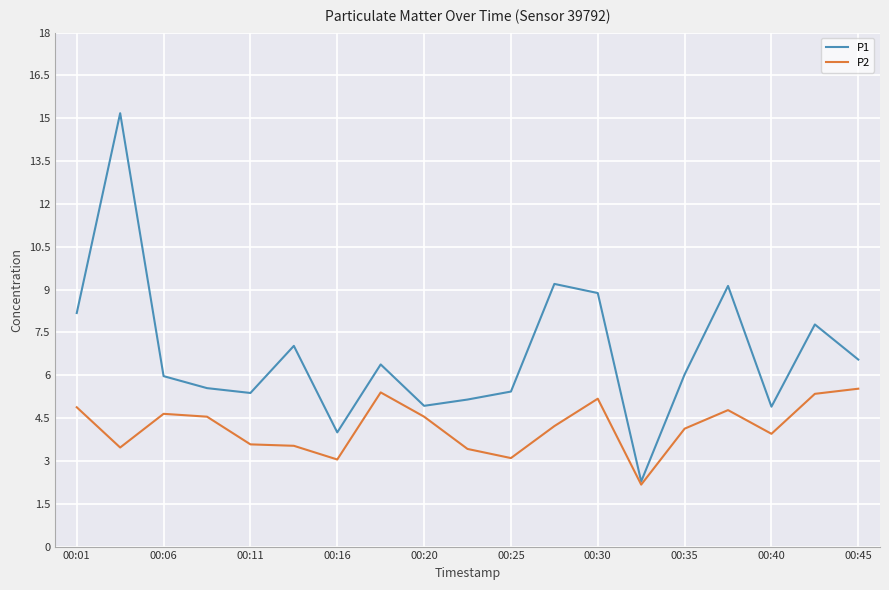

Which series has the largest range (max minus min)?

P1